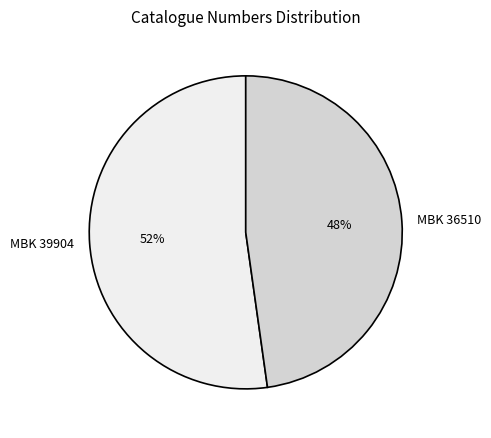

To the nearest percent, what is the difference between the largest and smallest slice percentages?

4%